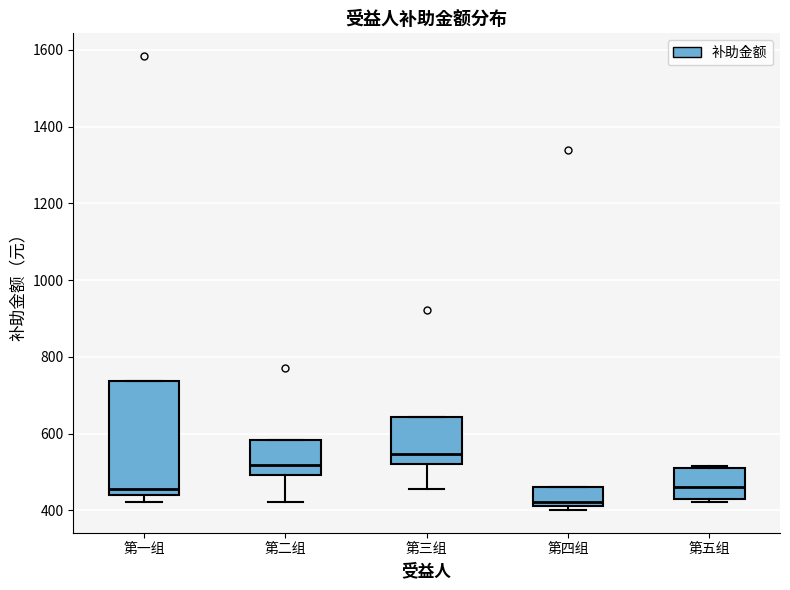

Where does the lower whisker of the box for 第三组 end on the y-axis? The values are not printed on the chart, so give them approximately, as read against the axis.

460